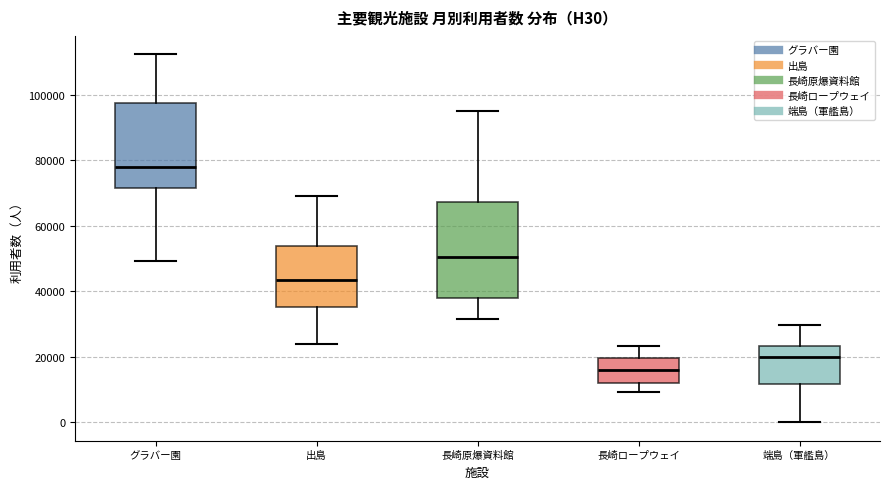

Which box has the highest median line?

グラバー園